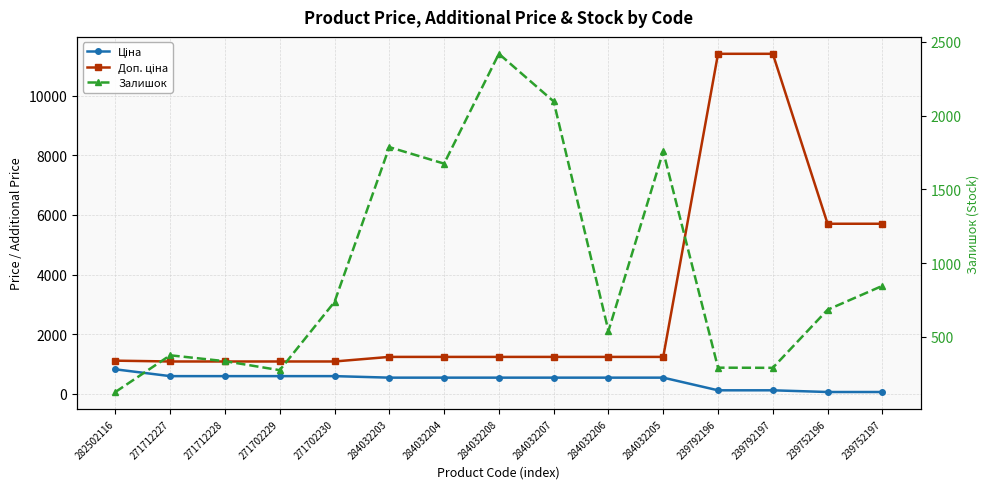

Which series has the widest spread of values?

Доп. ціна